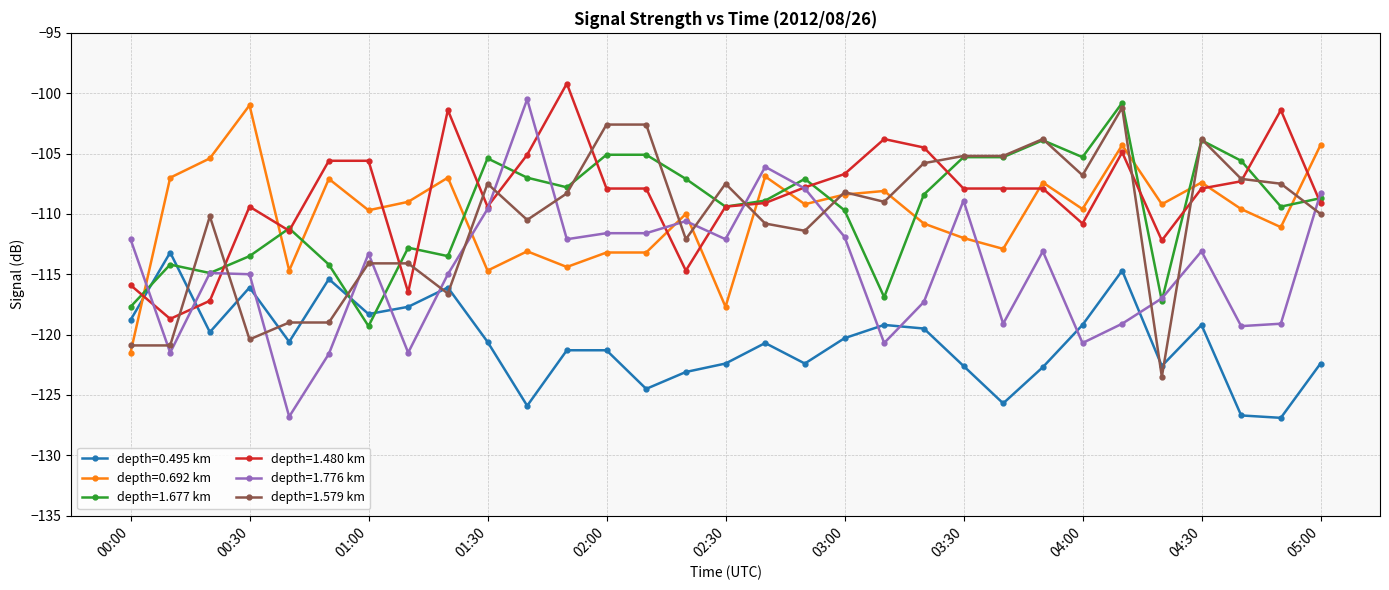

What is the greatest value displayed?

-99.2